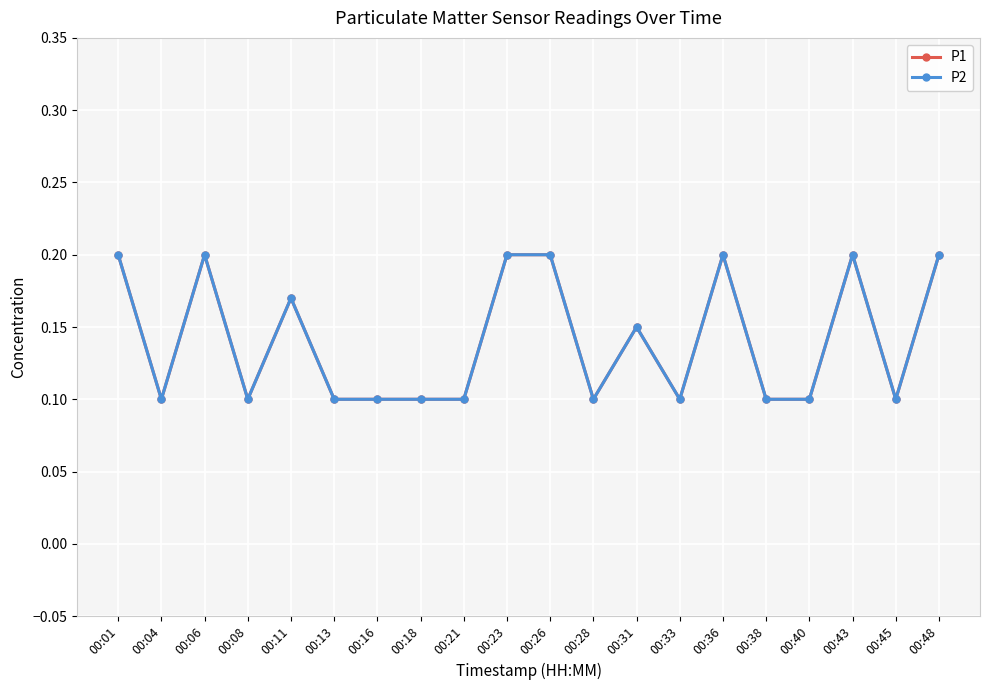

Reading left to right, list all the values displayed in this chart.

P1: 00:01=0.2	00:04=0.1	00:06=0.2	00:08=0.1	00:11=0.2	00:13=0.1	00:16=0.1	00:18=0.1	00:21=0.1	00:23=0.2	00:26=0.2	00:28=0.1	00:31=0.1	00:33=0.1	00:36=0.2	00:38=0.1	00:40=0.1	00:43=0.2	00:45=0.1	00:48=0.2
P2: 00:01=0.2	00:04=0.1	00:06=0.2	00:08=0.1	00:11=0.2	00:13=0.1	00:16=0.1	00:18=0.1	00:21=0.1	00:23=0.2	00:26=0.2	00:28=0.1	00:31=0.1	00:33=0.1	00:36=0.2	00:38=0.1	00:40=0.1	00:43=0.2	00:45=0.1	00:48=0.2